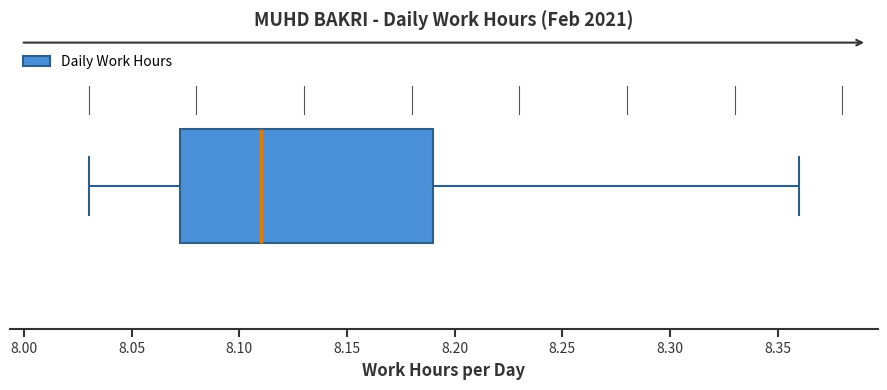

Read this box plot against the x-axis: the position of the median line, the range covered by the box, and the ends of both whiskers. The values are not printed on the chart, so give them approximately, as read against the axis.

median 8.110, box 8.075 to 8.190, whiskers 8.030 to 8.360